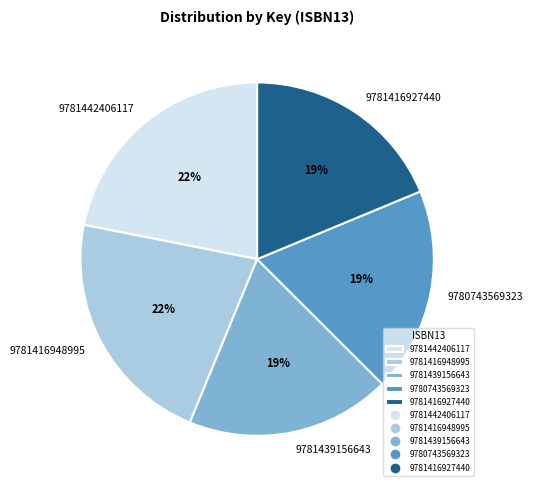

Is there a majority slice in this chart?

No